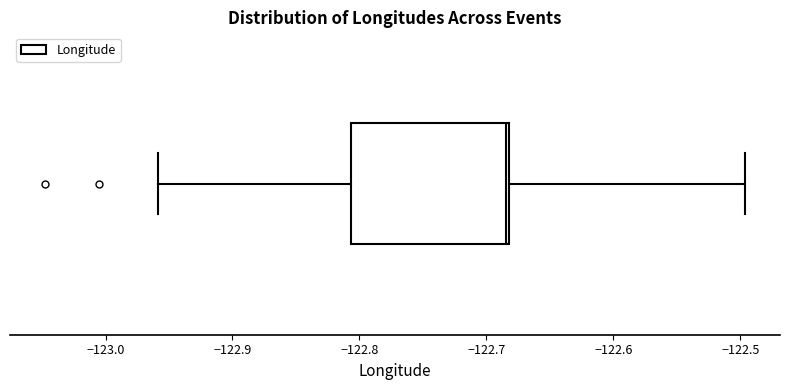

Read this box plot against the x-axis: the position of the median line, the range covered by the box, and the ends of both whiskers. The values are not printed on the chart, so give them approximately, as read against the axis.

median -122.68, box -122.81 to -122.68, whiskers -122.96 to -122.50